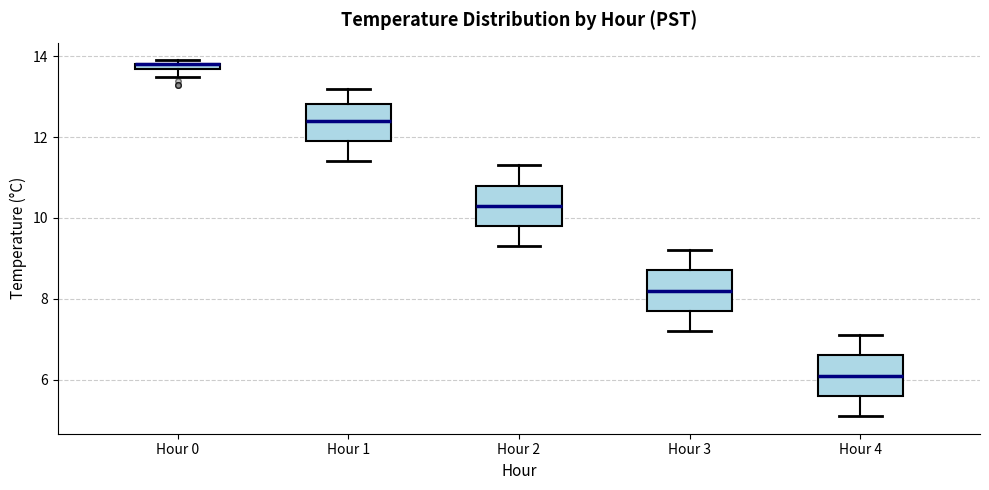

Where does the upper whisker of the box for Hour 2 end on the y-axis? The values are not printed on the chart, so give them approximately, as read against the axis.

11.4